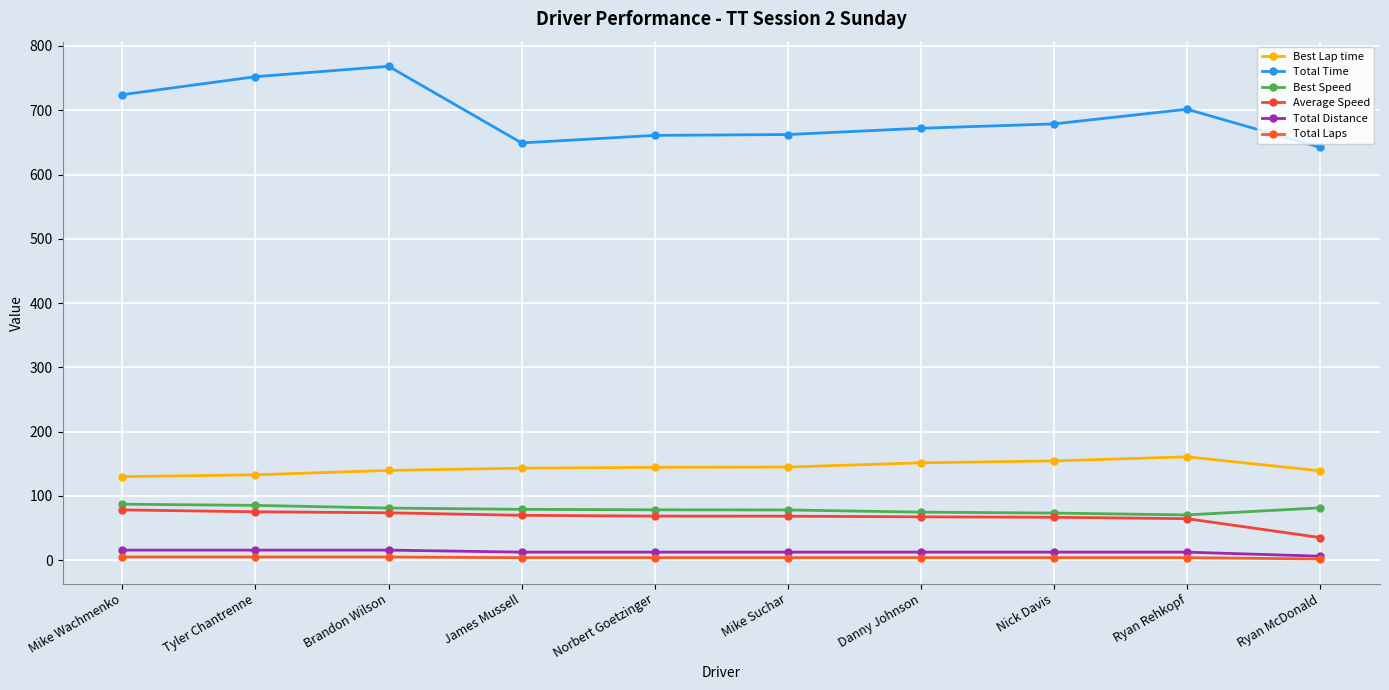

True or false: Average Speed has more than 1 points higher than both neighbors.

False